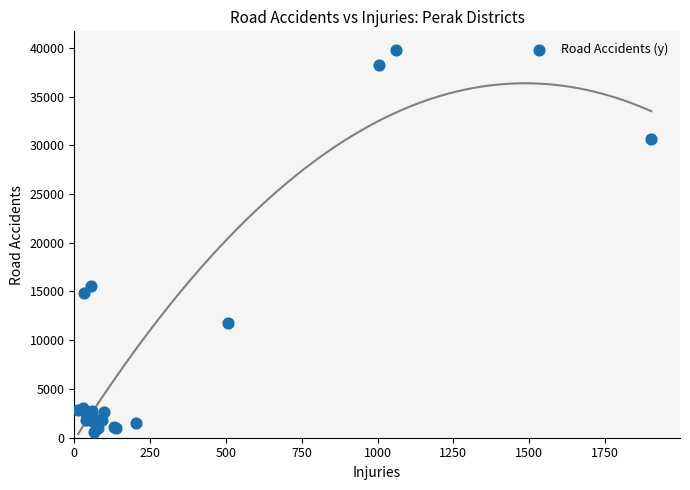

What Y value in the scatter plot is closest to 20143?

15551